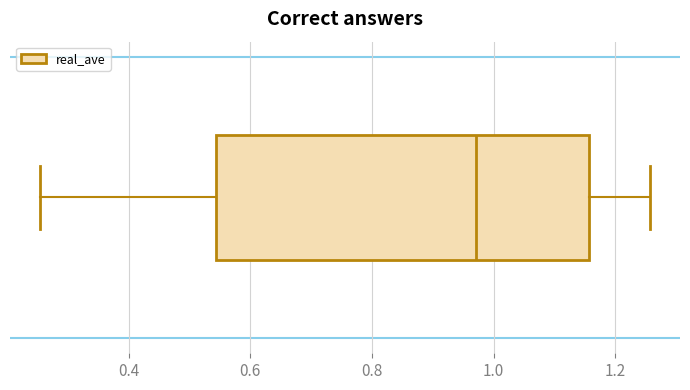

Read this box plot against the x-axis: the position of the median line, the range covered by the box, and the ends of both whiskers. The values are not printed on the chart, so give them approximately, as read against the axis.

median 0.98, box 0.54 to 1.16, whiskers 0.26 to 1.26